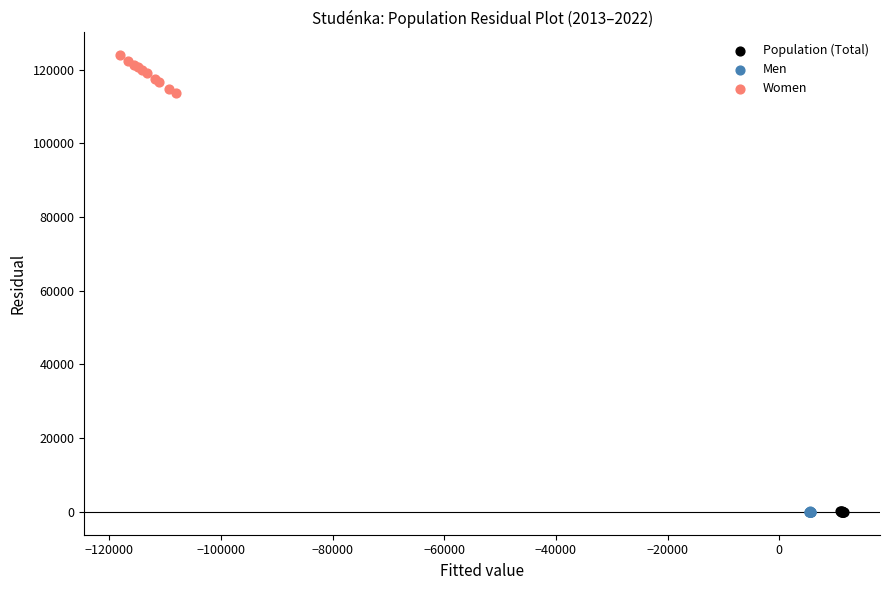

Which series has the largest Y range (max minus min)?

Women